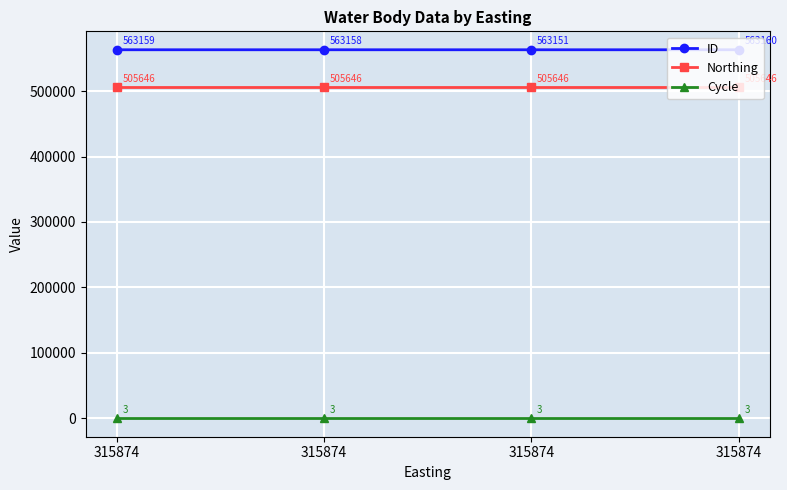

What is the sum of all Northing values?

2022584